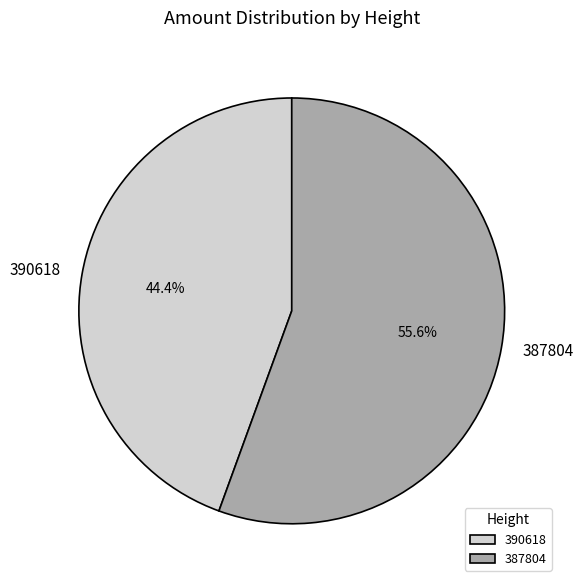

How many slices are in this pie chart?

2